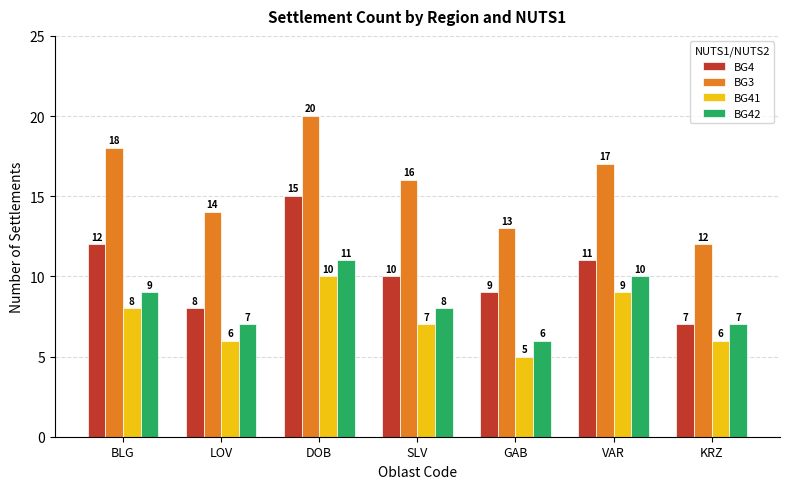

Which category has the highest value across all series?

DOB